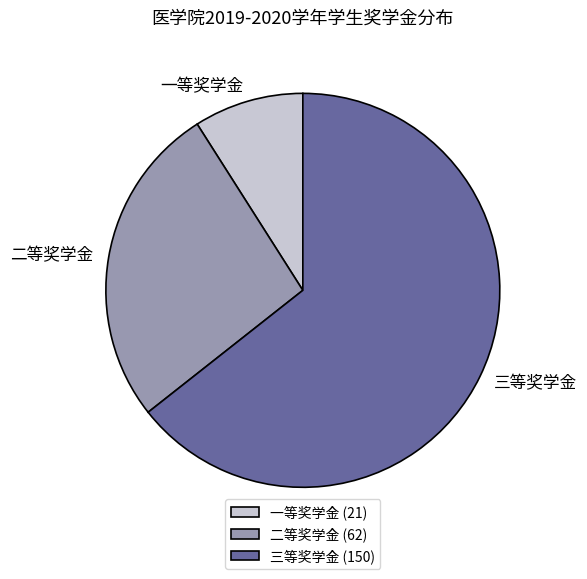

True or false: 二等奖学金 accounts for 15% of the total.

False